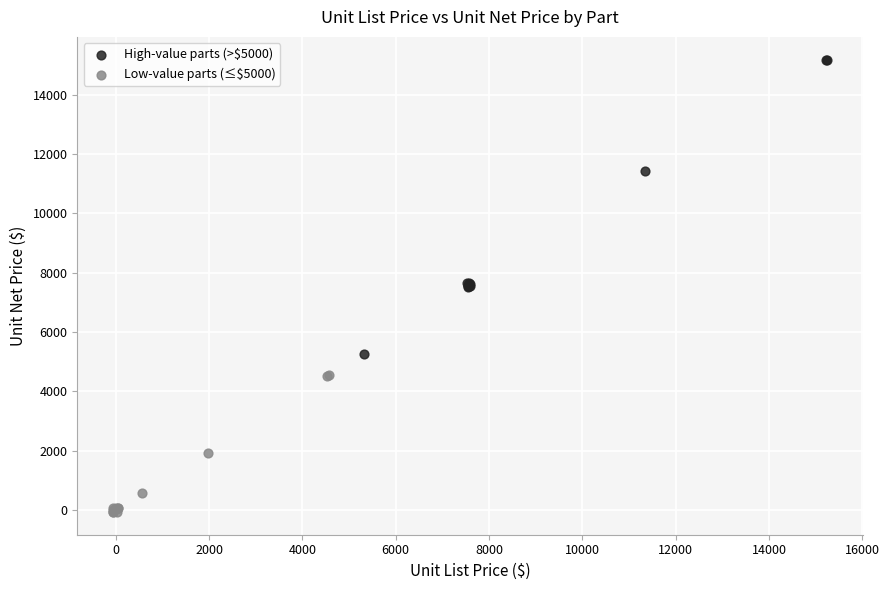

Which series has the largest Y range (max minus min)?

High-value parts (>$5000)